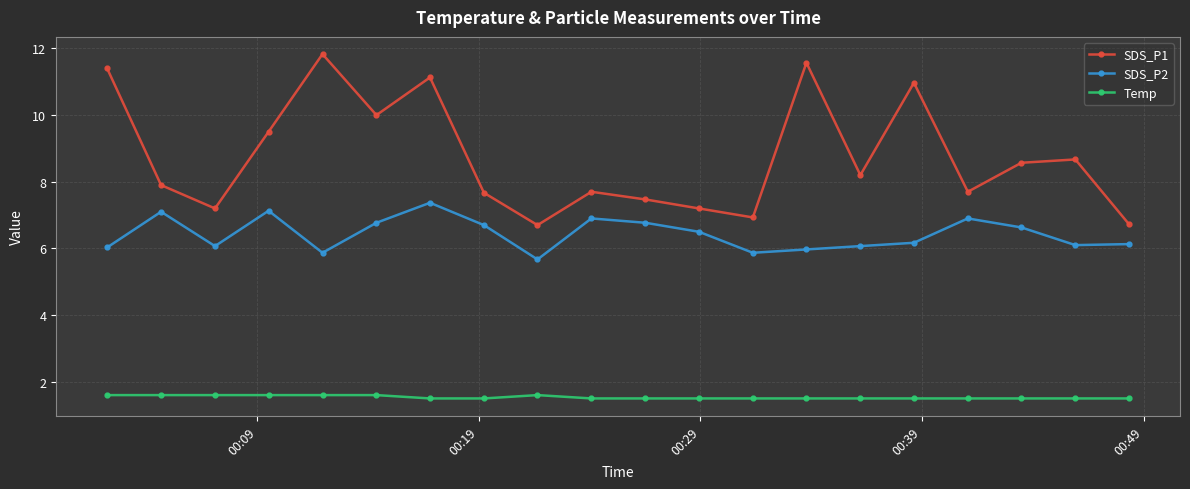

Which series has the largest total across all categories?

SDS_P1